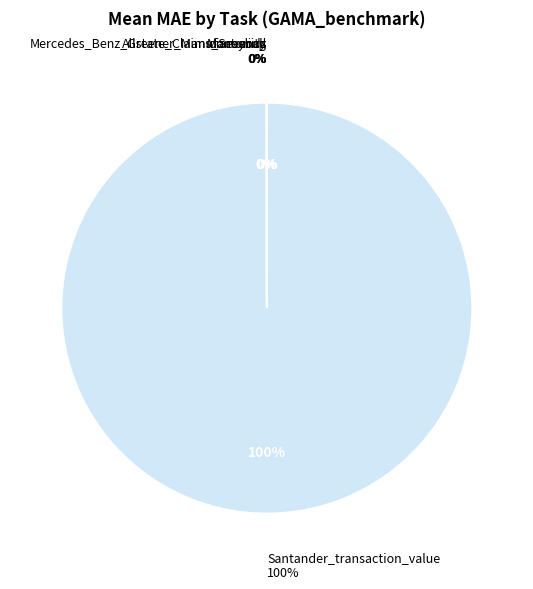

What portion of the pie excludes diamonds?

100.0%